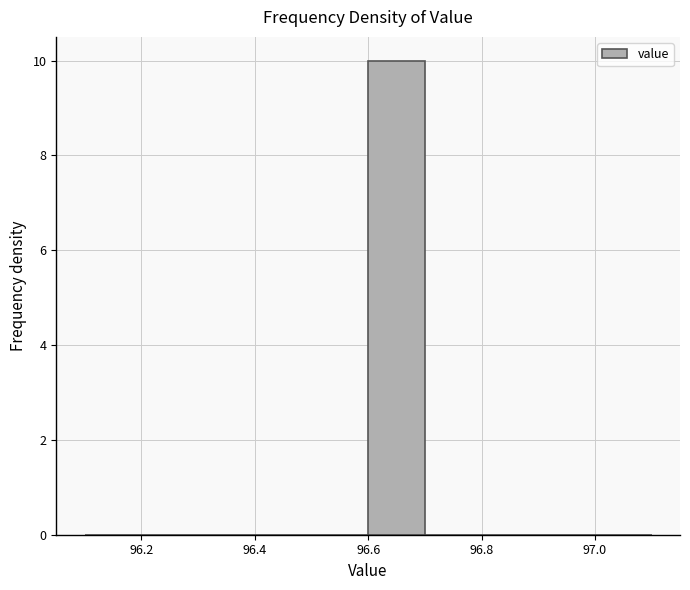

Which range on the x-axis has the tallest bar?

96.6 to 96.7